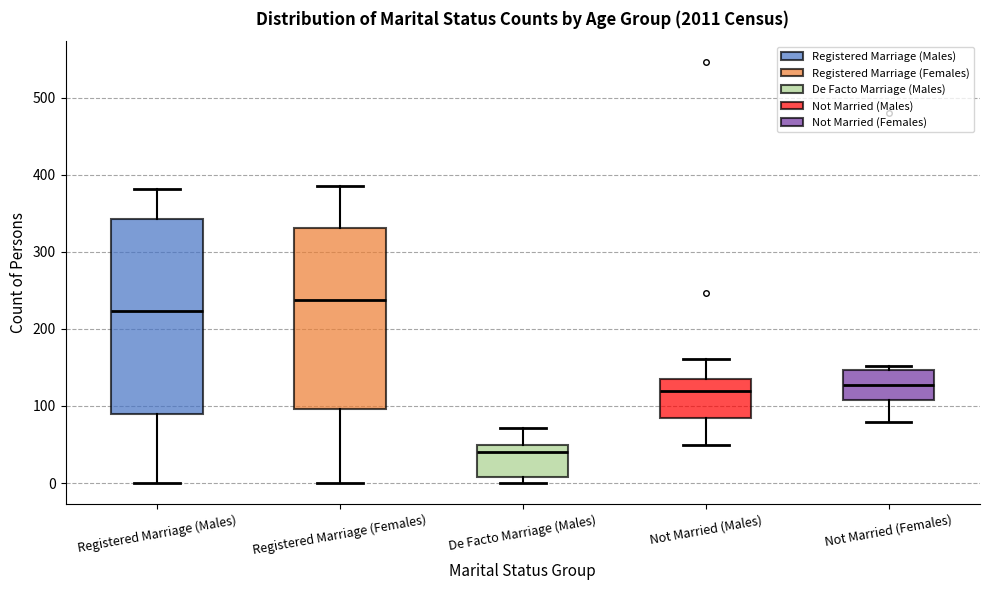

Reading left to right, transcribe this box plot: for each box, give where its median line is, the range the box spans, and where its two whiskers end, as read against the y-axis. The values are not printed on the chart, so give them approximately, as read against the axis.

Registered Marriage (Males): median 220, box 90 to 340, whiskers 0 to 380
Registered Marriage (Females): median 240, box 100 to 330, whiskers 0 to 390
De Facto Marriage (Males): median 40, box 10 to 50, whiskers 0 to 70
Not Married (Males): median 120, box 90 to 140, whiskers 50 to 160
Not Married (Females): median 130, box 110 to 150, whiskers 80 to 150 (just above the box's upper edge)